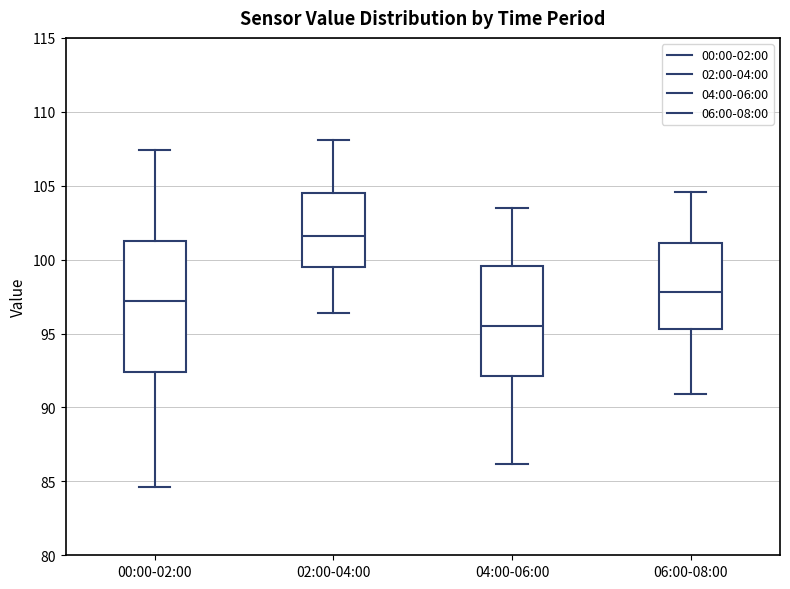

Reading left to right, transcribe this box plot: for each box, give where its median line is, the range the box spans, and where its two whiskers end, as read against the y-axis. The values are not printed on the chart, so give them approximately, as read against the axis.

00:00-02:00: median 97.0, box 92.5 to 101.5, whiskers 84.5 to 107.5
02:00-04:00: median 101.5, box 99.5 to 104.5, whiskers 96.5 to 108.0
04:00-06:00: median 95.5, box 92.0 to 99.5, whiskers 86.0 to 103.5
06:00-08:00: median 98.0, box 95.5 to 101.0, whiskers 91.0 to 104.5